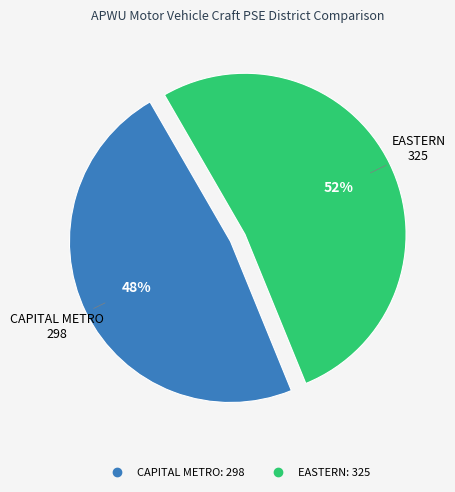

Which category has the biggest portion of the pie?

EASTERN